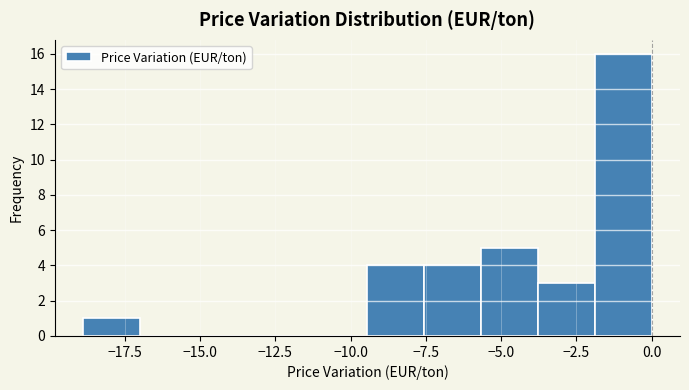

Around what value on the x-axis is the tallest bar? Give the approximate position of its centre, as read against the axis.

-1.0